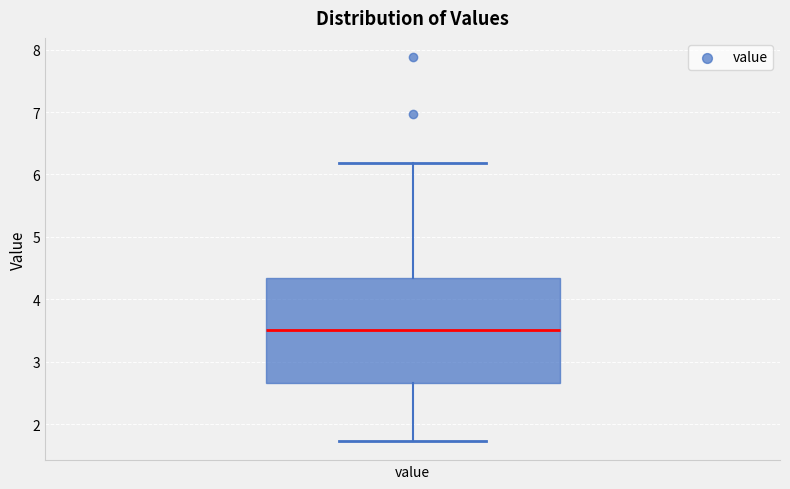

Where does the median line of the box for value sit on the y-axis? The values are not printed on the chart, so give them approximately, as read against the axis.

3.5